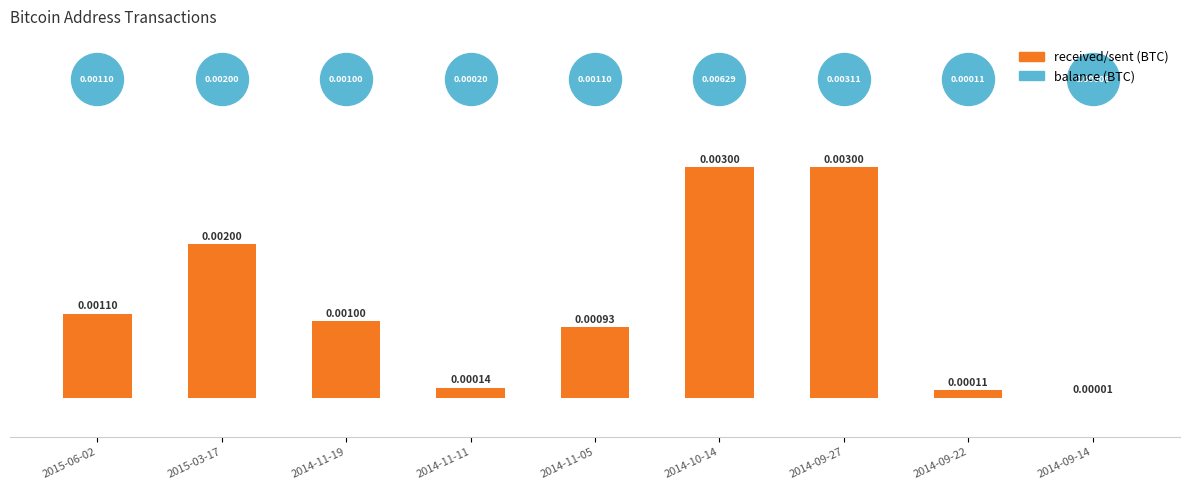

Between 2015-06-02 and 2014-10-14, which is larger?

2014-10-14